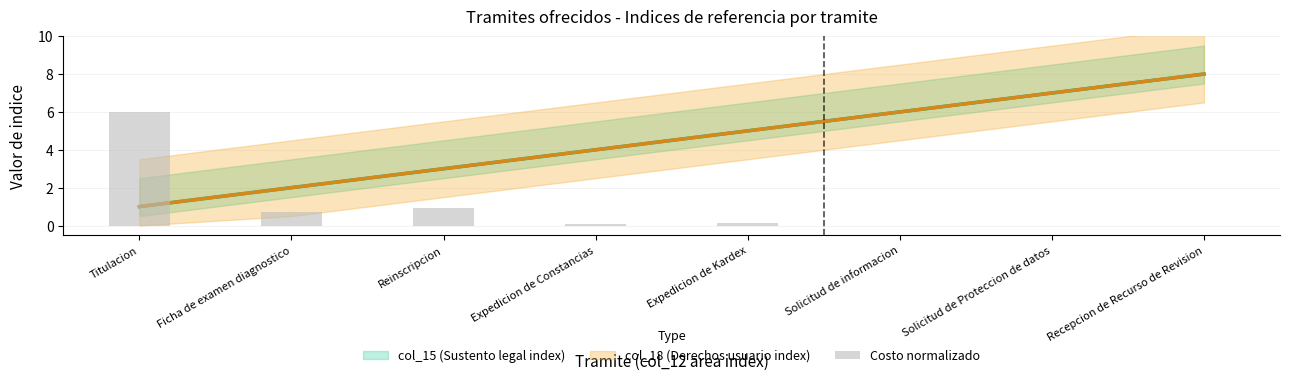

List the labels in order of value, largest first.

Titulacion, Reinscripcion, Ficha de examen diagnostico, Expedicion de Kardex, Expedicion de Constancias, Solicitud de informacion, Solicitud de Proteccion de datos, Recepcion de Recurso de Revision